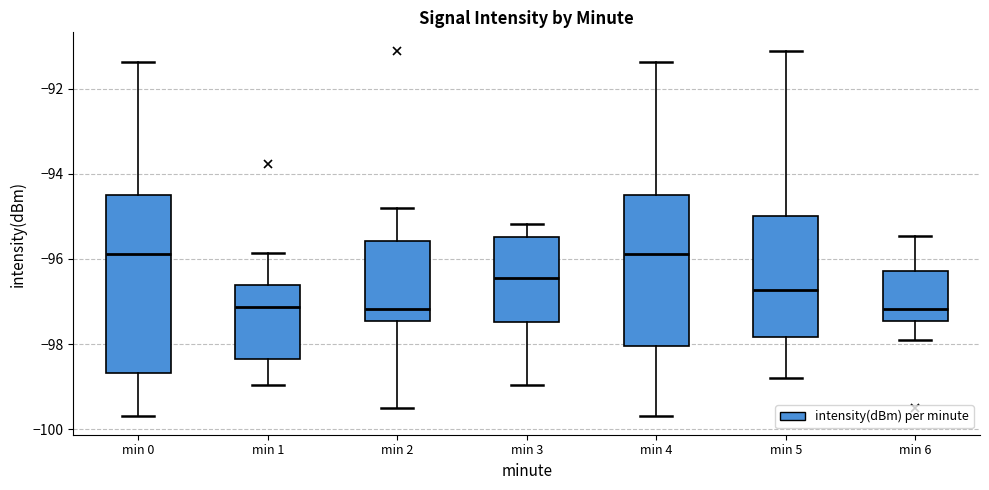

Comparing the boxes themselves (not the whiskers), which one is the tallest?

min 0